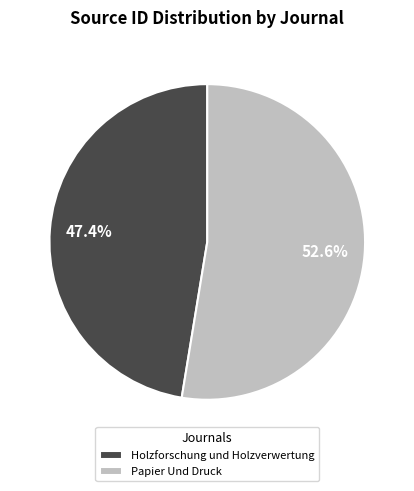

Count the number of slices in the pie.

2